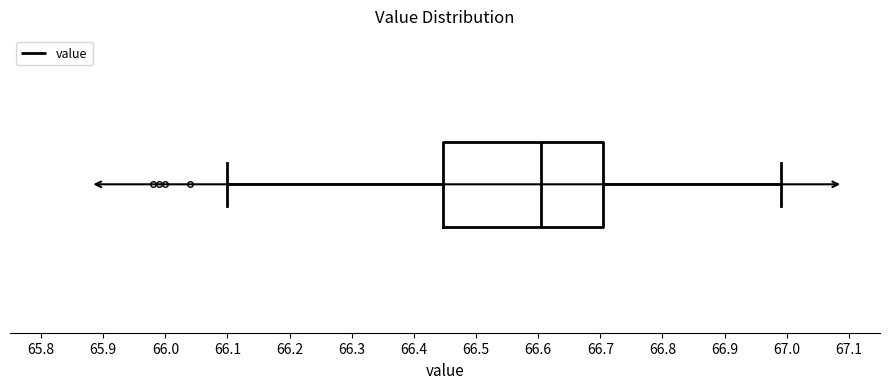

Where does the median line of the box sit on the x-axis? The values are not printed on the chart, so give them approximately, as read against the axis.

66.61